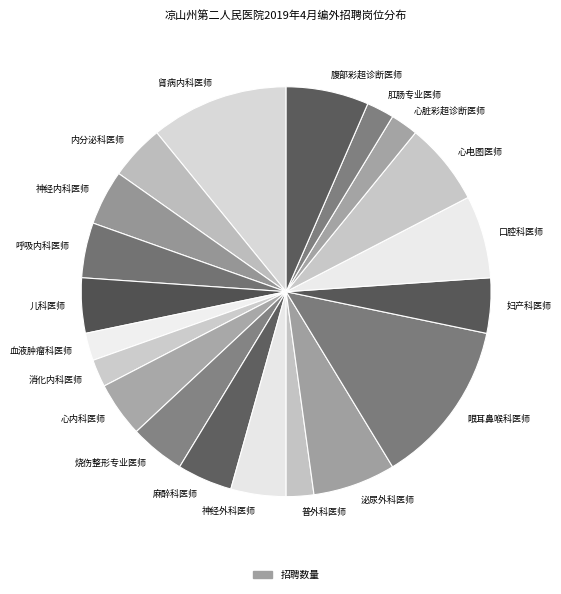

Count the number of slices in the pie.

20